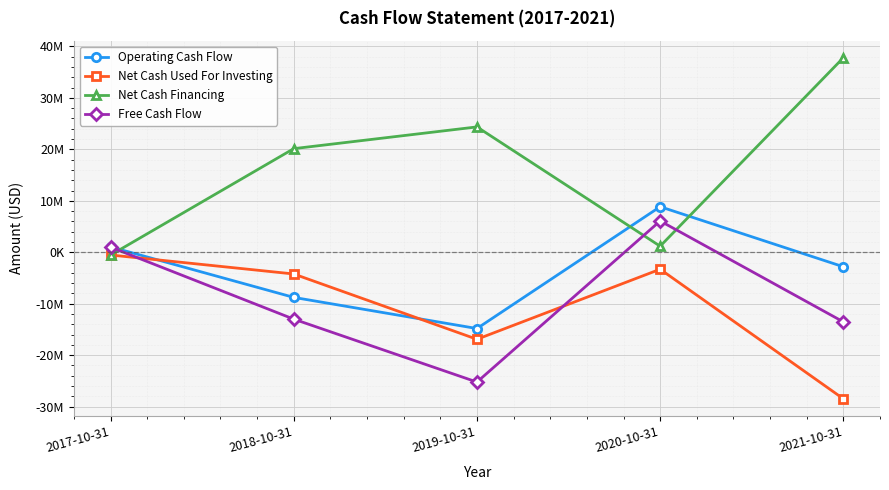

What is the greatest value displayed?

37808000